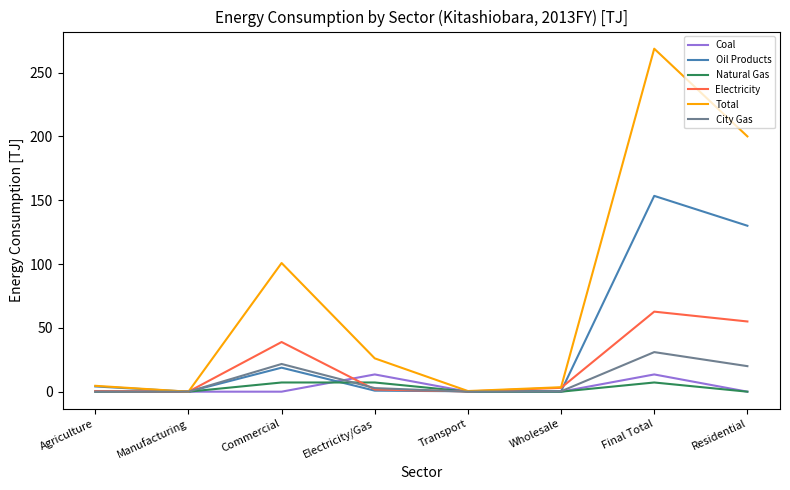

Is the value of Electricity at Final Total greater than the value of Total at Electricity/Gas?

Yes